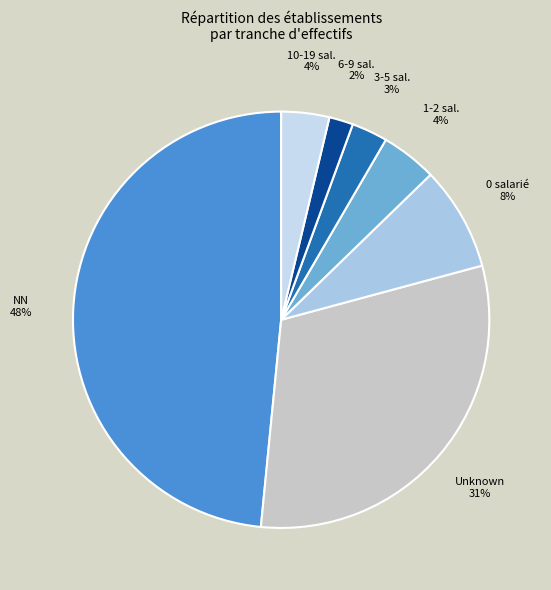

How many slices are in this pie chart?

7